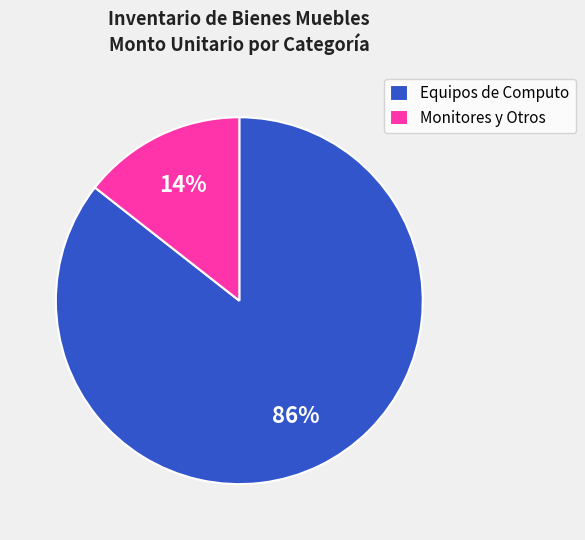

Is it true that Equipos de Computo is 92% of the pie?

False